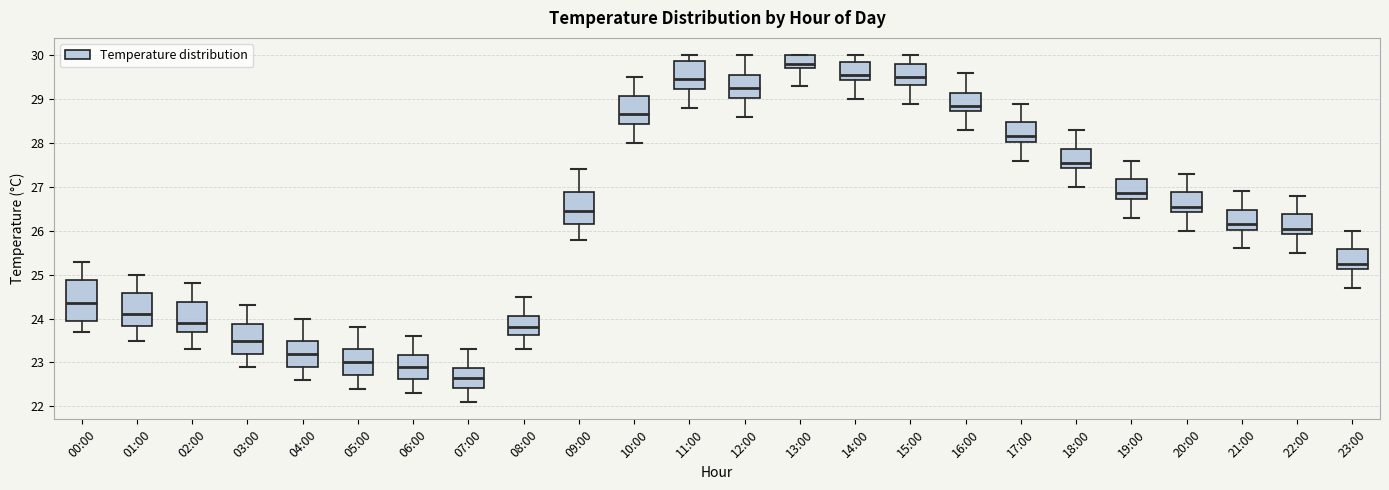

Which box's median line is the highest?

13:00